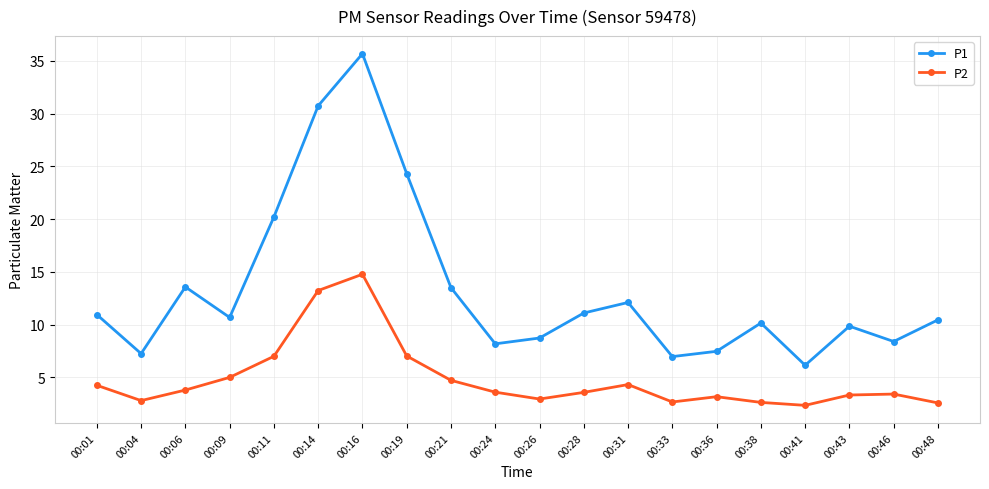

What is the highest value of the P1 series?

35.7